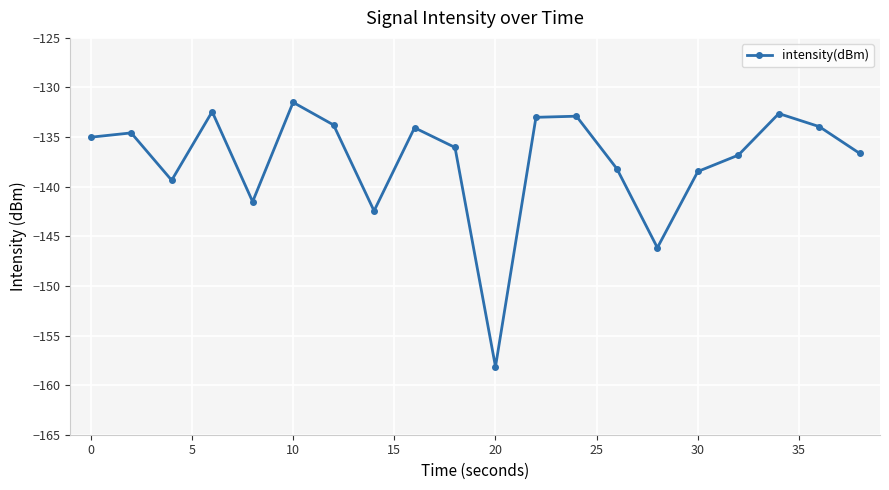

What is the value of the 14th point from the left?

-138.2